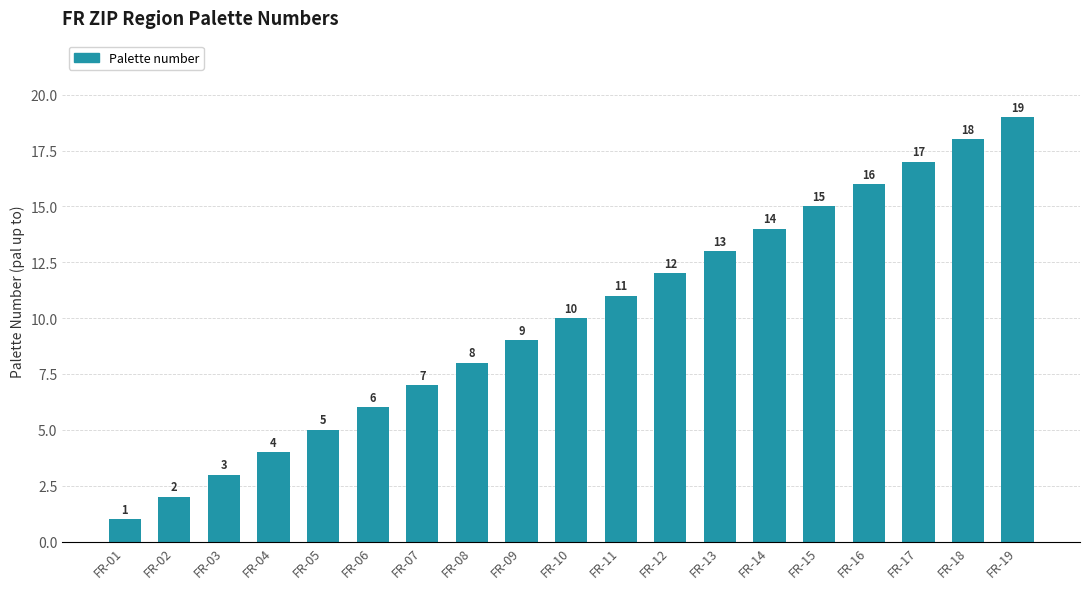

The value at FR-13 is 9. True or false?

False